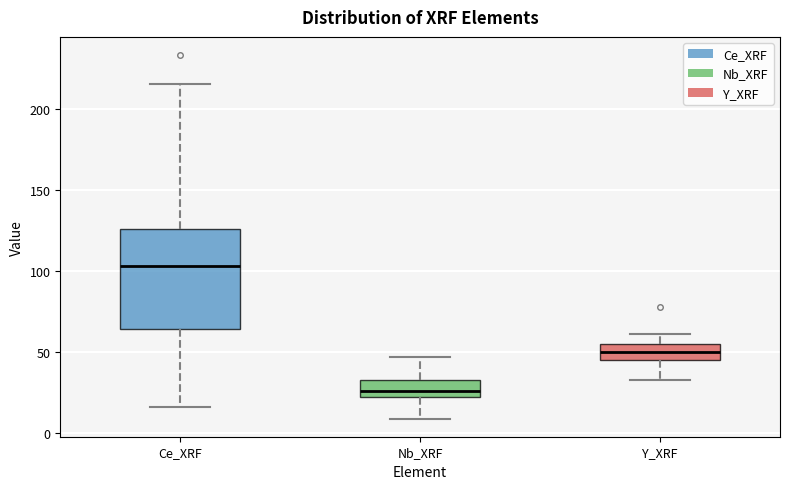

Which box's median line is the highest?

Ce_XRF